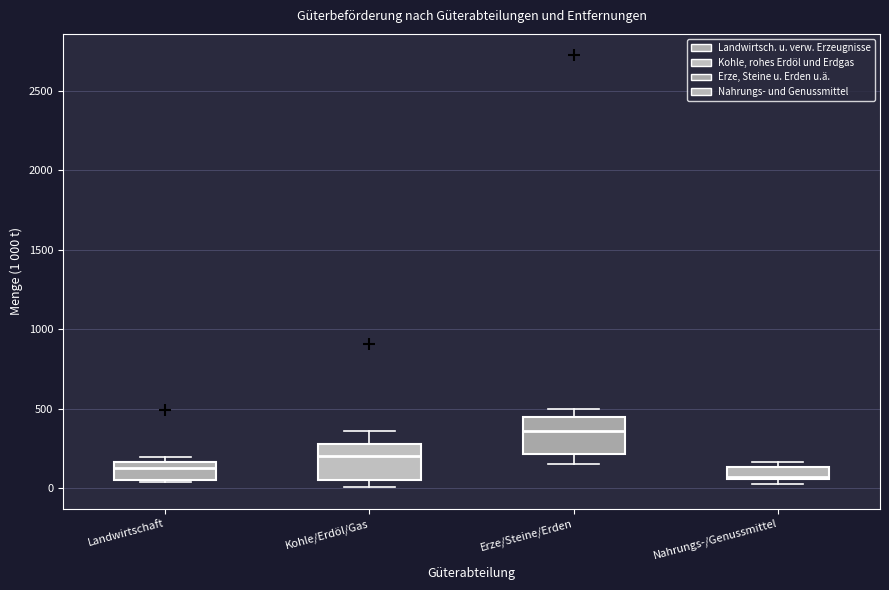

Reading left to right, transcribe this box plot: for each box, give where its median line is, the range the box spans, and where its two whiskers end, as read against the y-axis. The values are not printed on the chart, so give them approximately, as read against the axis.

Landwirtschaft: median 100, box 50 to 150, whiskers 50 to 200
Kohle/Erdöl/Gas: median 200, box 50 to 300, whiskers 0 to 350
Erze/Steine/Erden: median 350, box 200 to 450, whiskers 150 to 500
Nahrungs-/Genussmittel: median 50 (just above the box's lower edge), box 50 to 150, whiskers 0 to 150 (just above the box's upper edge)